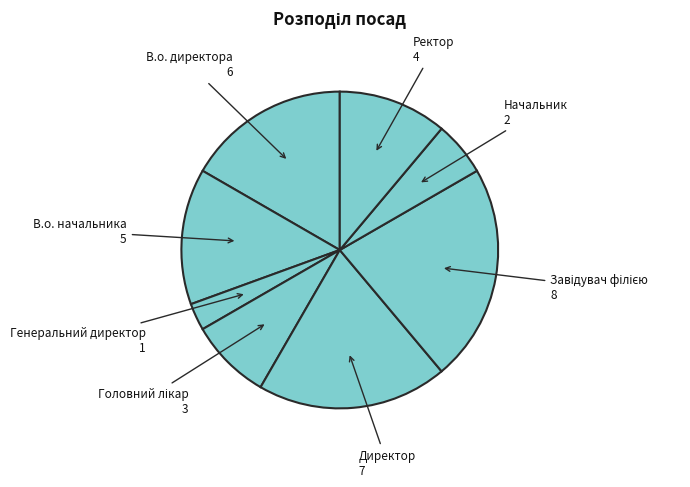

Between Генеральний директор and Начальник, which is larger?

Начальник